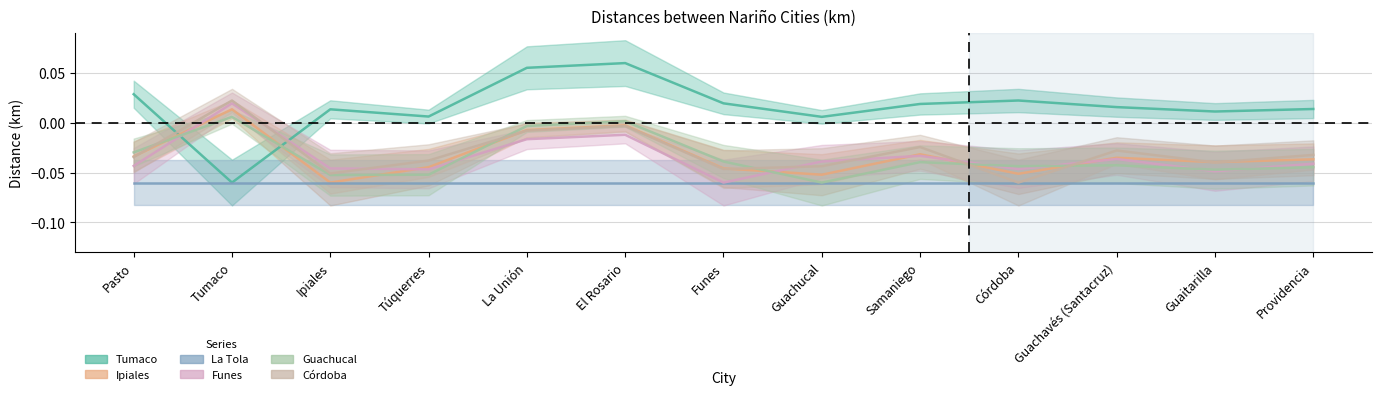

Which series has the largest total across all categories?

Tumaco